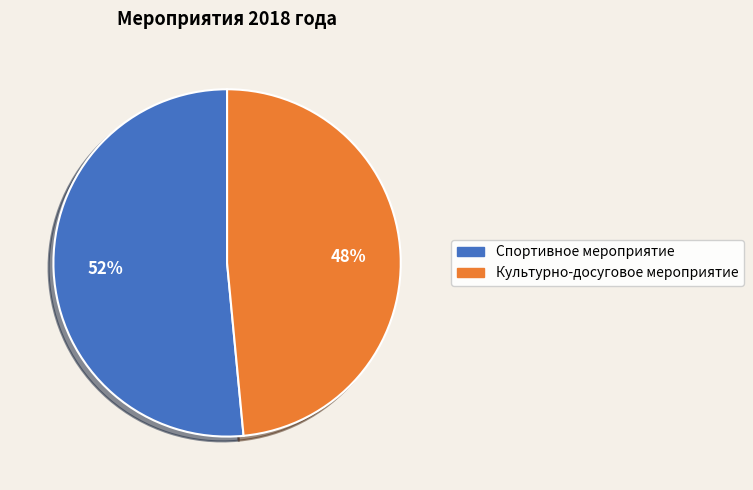

What is the largest slice in the pie chart?

Спортивное мероприятие